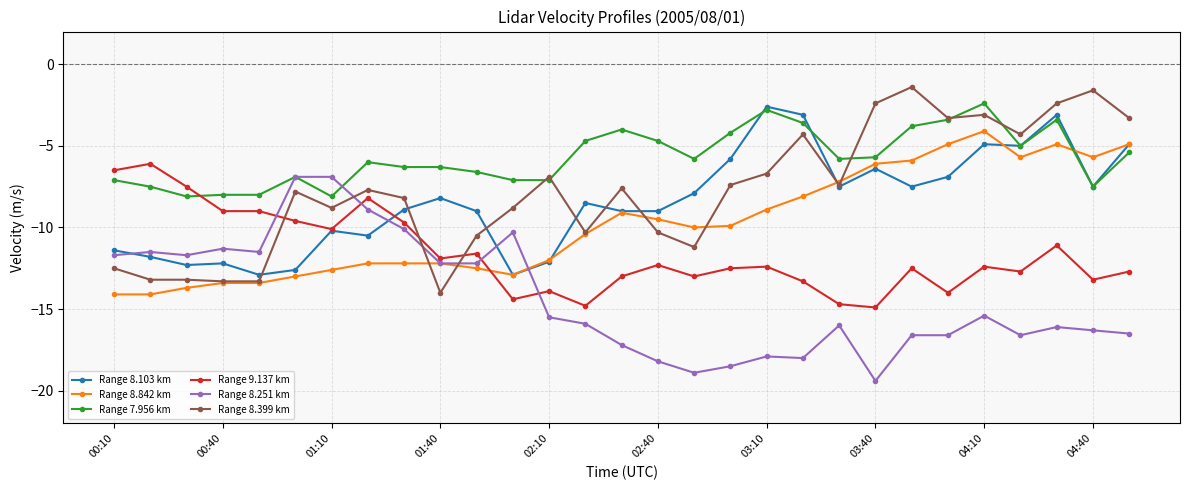

After their last crossing, which series has the higher values: Range 9.137 km or Range 8.399 km?

Range 8.399 km